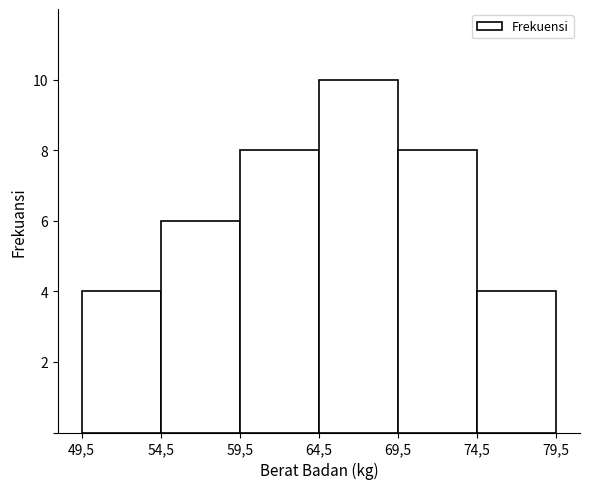

Reading left to right, transcribe all the data shown in this chart.

49,5=4	54,5=6	59,5=8	64,5=10	69,5=8	74,5=4